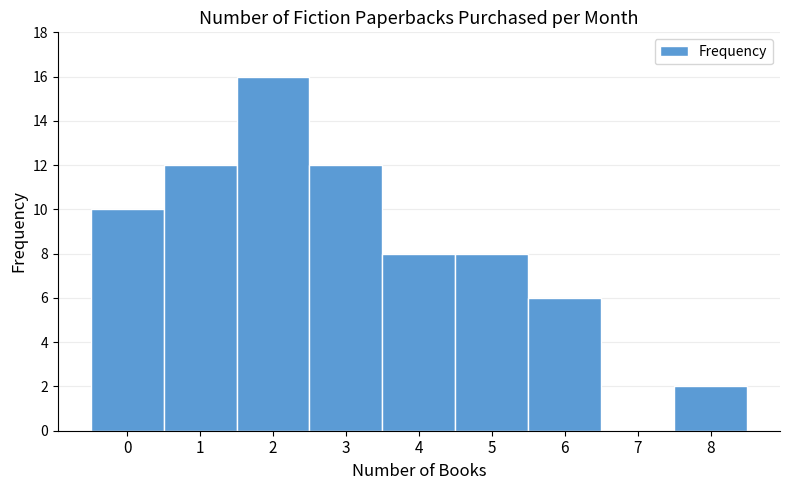

Reading left to right, transcribe this chart: for each bar, give the range it covers on the x-axis and its height. The values are not printed on the chart, so give them approximately, as read against the axis.

-0.5 to 0.5: 10
0.5 to 1.5: 12
1.5 to 2.5: 16
2.5 to 3.5: 12
3.5 to 4.5: 8
4.5 to 5.5: 8
5.5 to 6.5: 6
6.5 to 7.5: 0
7.5 to 8.5: 2